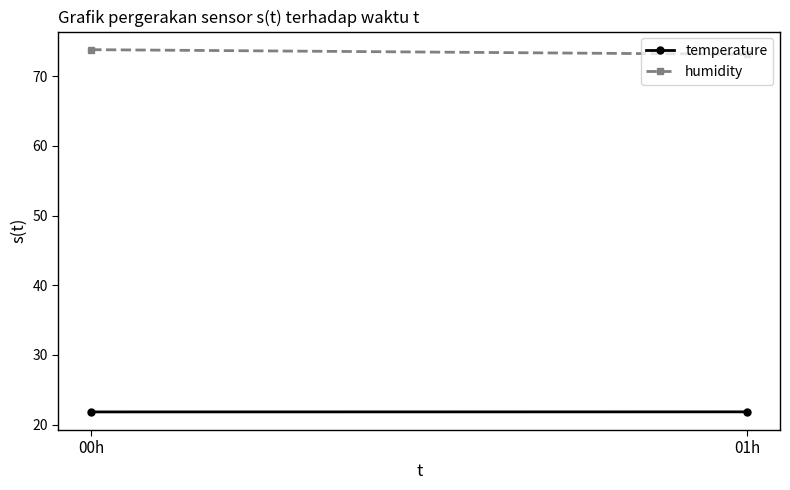

What is the minimum value shown in the chart?

21.8